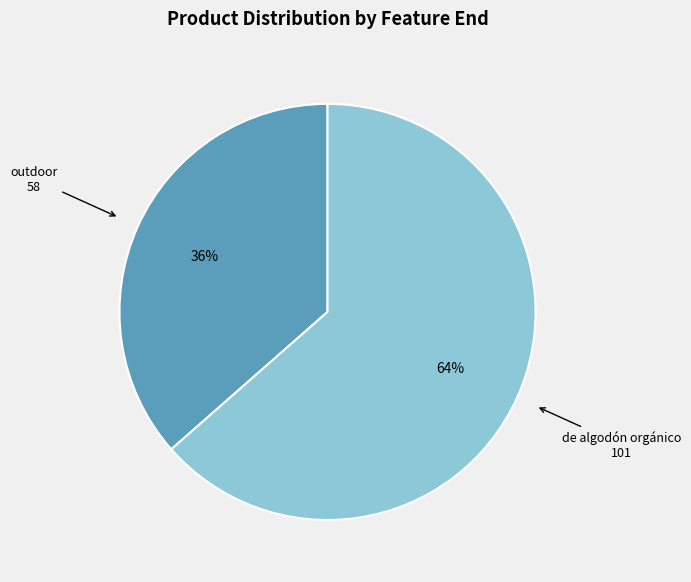

The de algodón orgánico slice represents 2% of the pie. True or false?

False